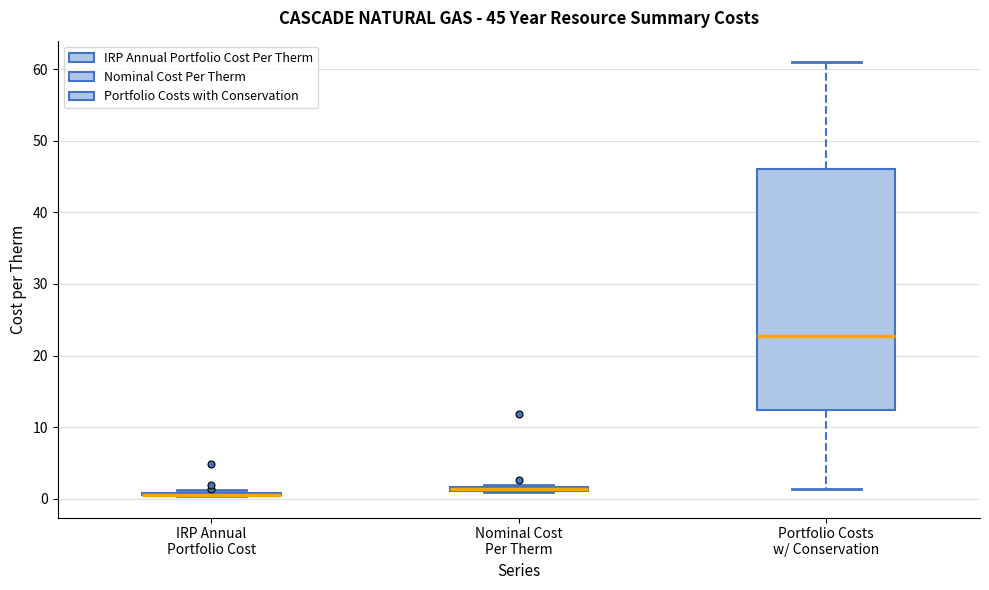

Comparing the boxes themselves (not the whiskers), which one is the tallest?

Portfolio Costs w/ Conservation